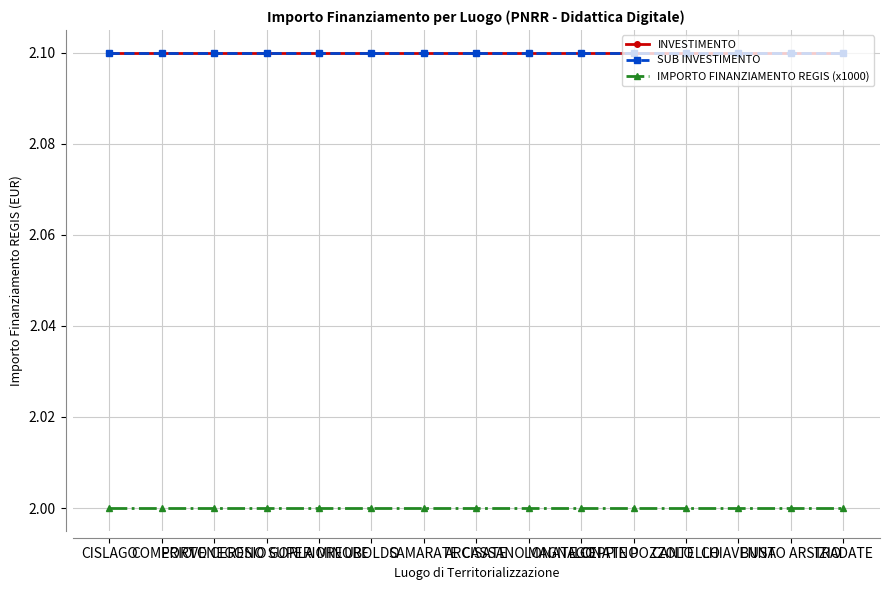

Rank the series at CHIAVENNA from lowest to highest value.

IMPORTO FINANZIAMENTO REGIS (x1000), INVESTIMENTO, SUB INVESTIMENTO